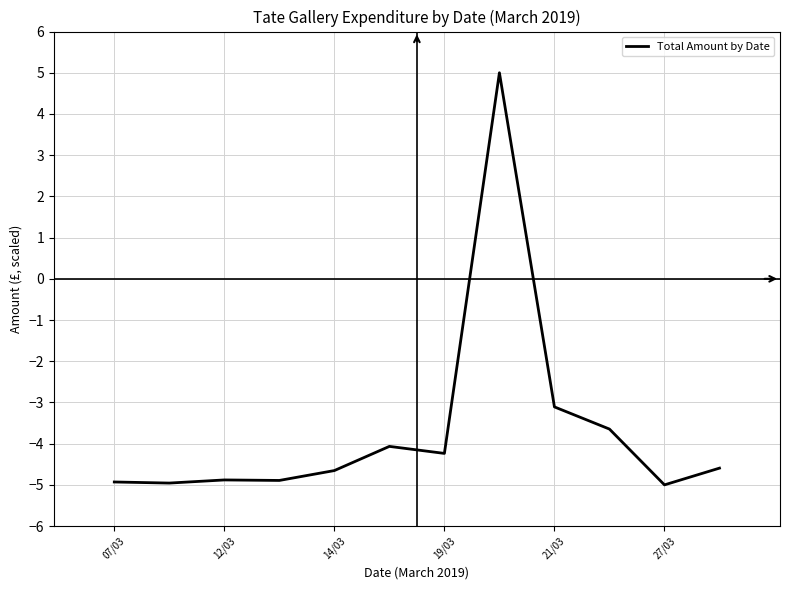

What is the smallest value displayed?

-5.0